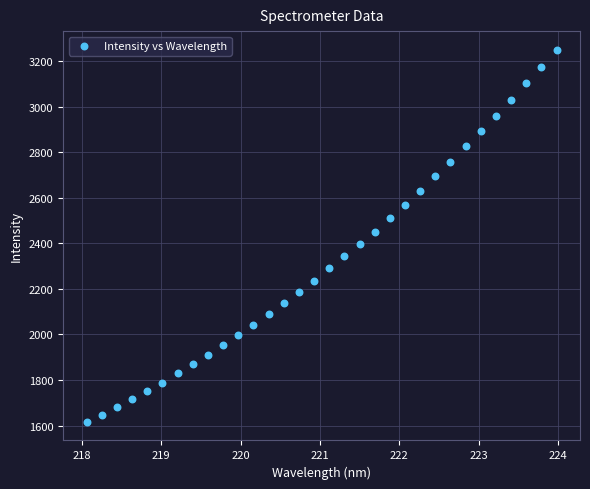

What is the range of X values (max minus min)?

5.9